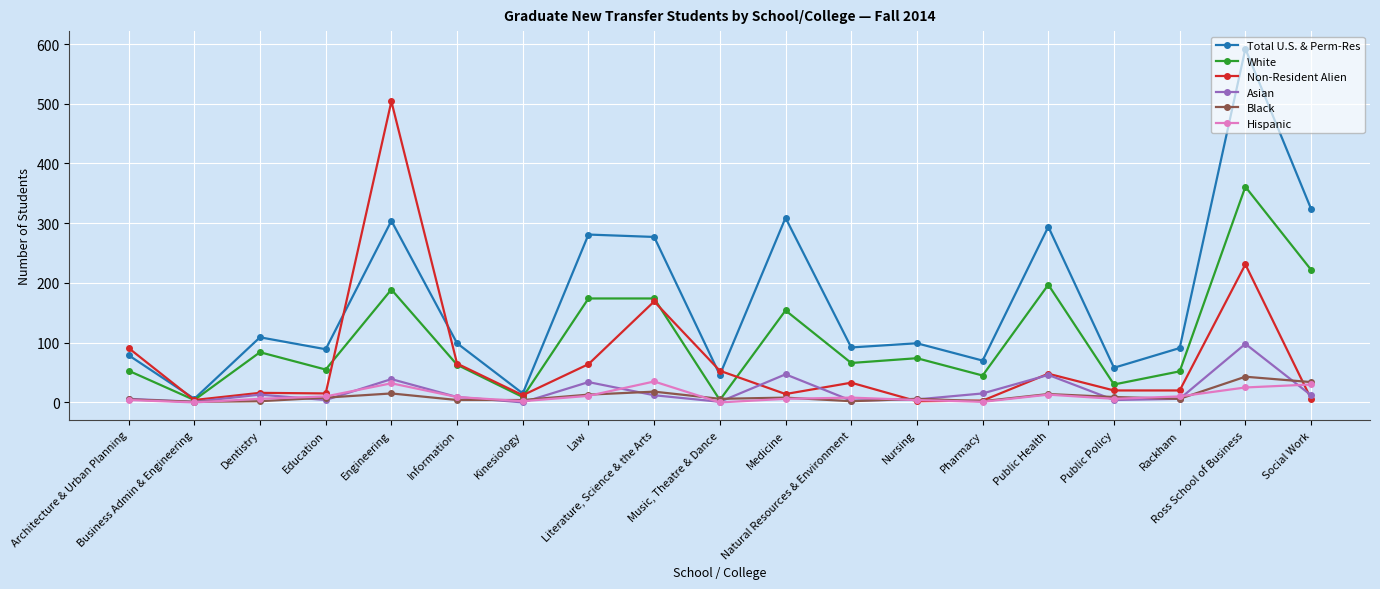

True or false: Asian has more than 2 points higher than both neighbors.

True